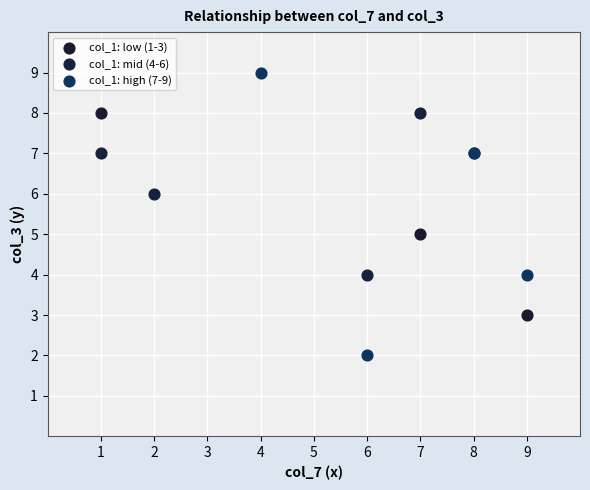

Which series has the largest Y range (max minus min)?

col_1: high (7-9)